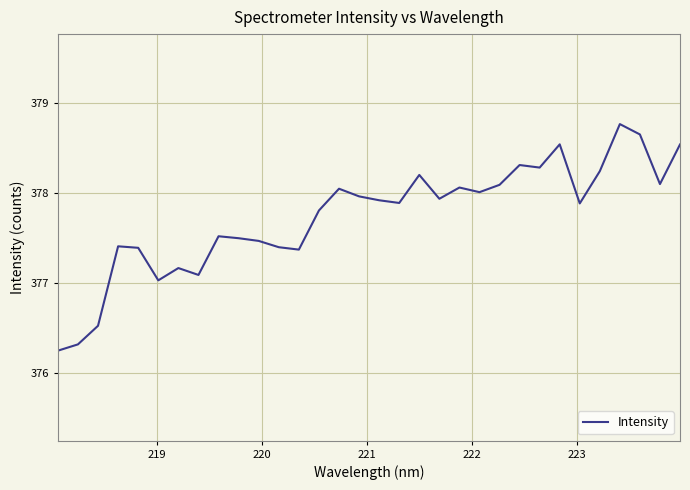

What is the maximum value shown in the chart?

378.8